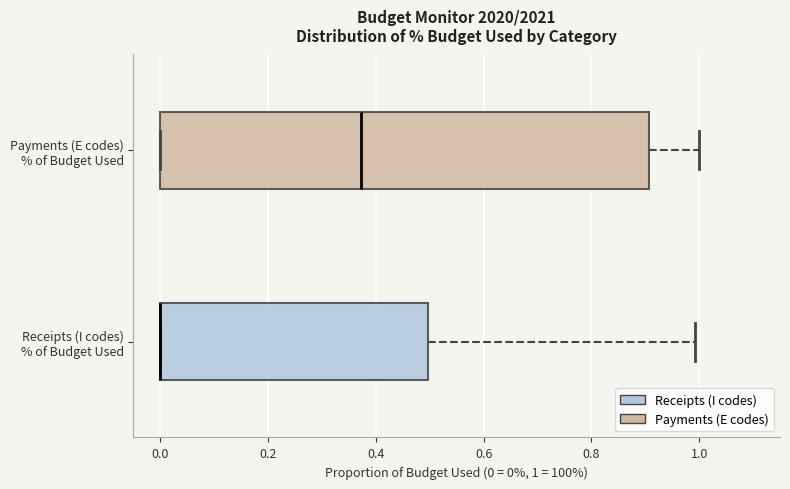

Reading bottom to top, read every box against the x-axis: the position of its median line, the range the box covers, and the ends of its whiskers. The values are not printed on the chart, so give them approximately, as read against the axis.

Receipts (I codes) % of Budget Used: median 0.00 (drawn on the box's left edge), box 0.00 to 0.50, whiskers 0.00 to 1.00
Payments (E codes) % of Budget Used: median 0.38, box 0.00 to 0.90, whiskers 0.00 to 1.00